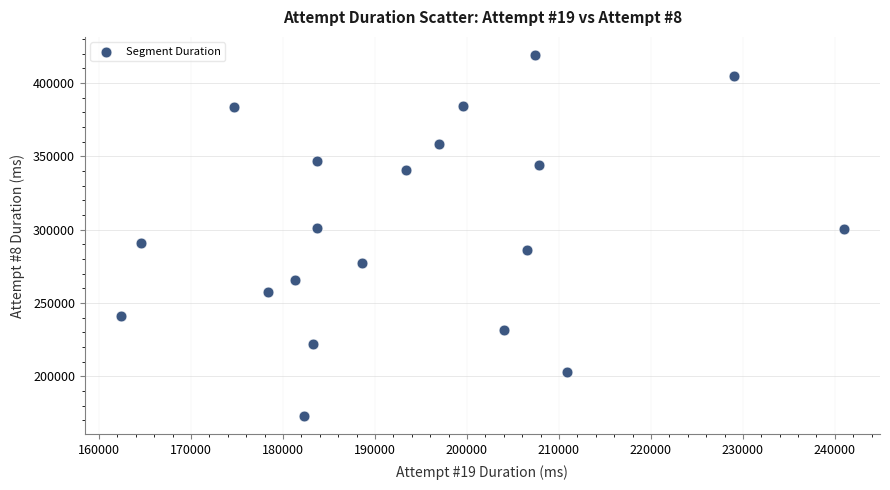

What is the range of X values (max minus min)?

78601